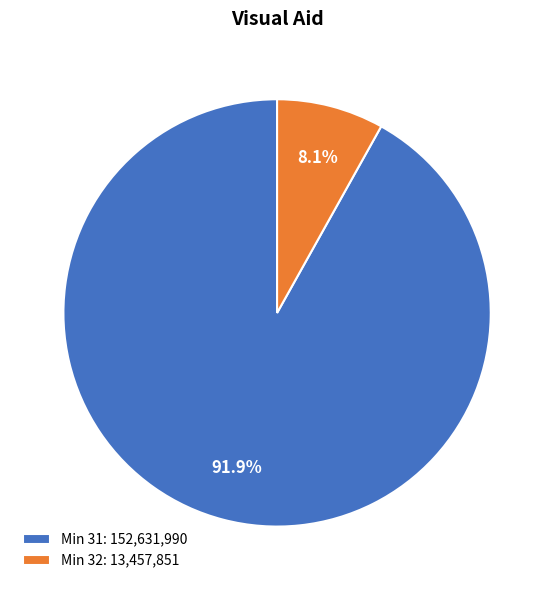

Rank the categories by value from highest to lowest.

Min 31: 152,631,990, Min 32: 13,457,851